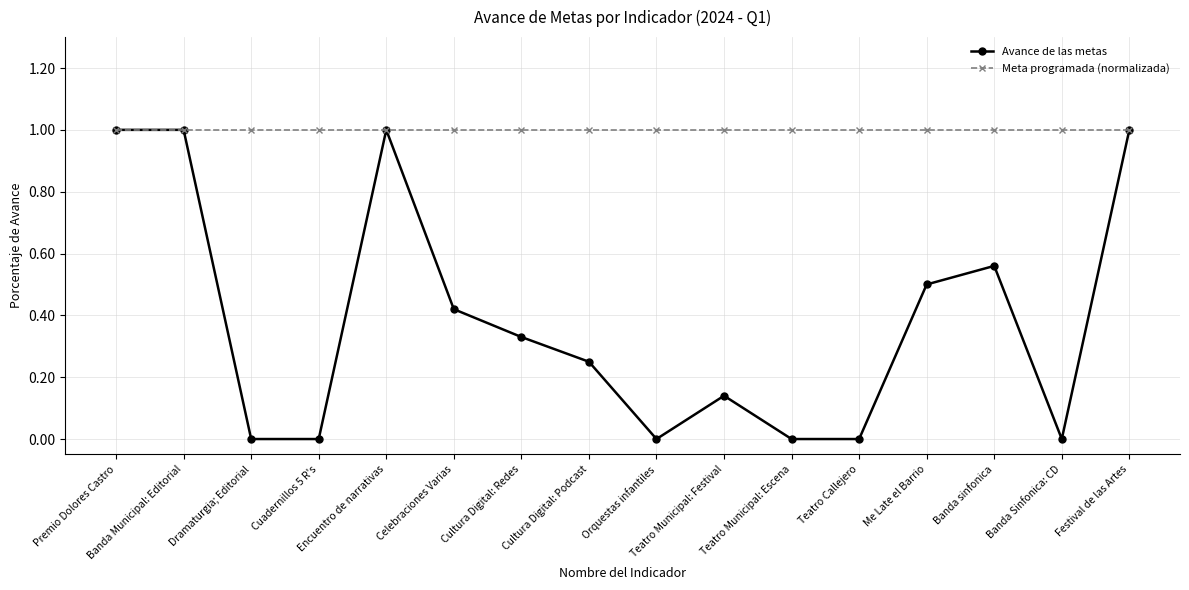

What are all the series names shown in the legend?

Avance de las metas, Meta programada (normalizada)